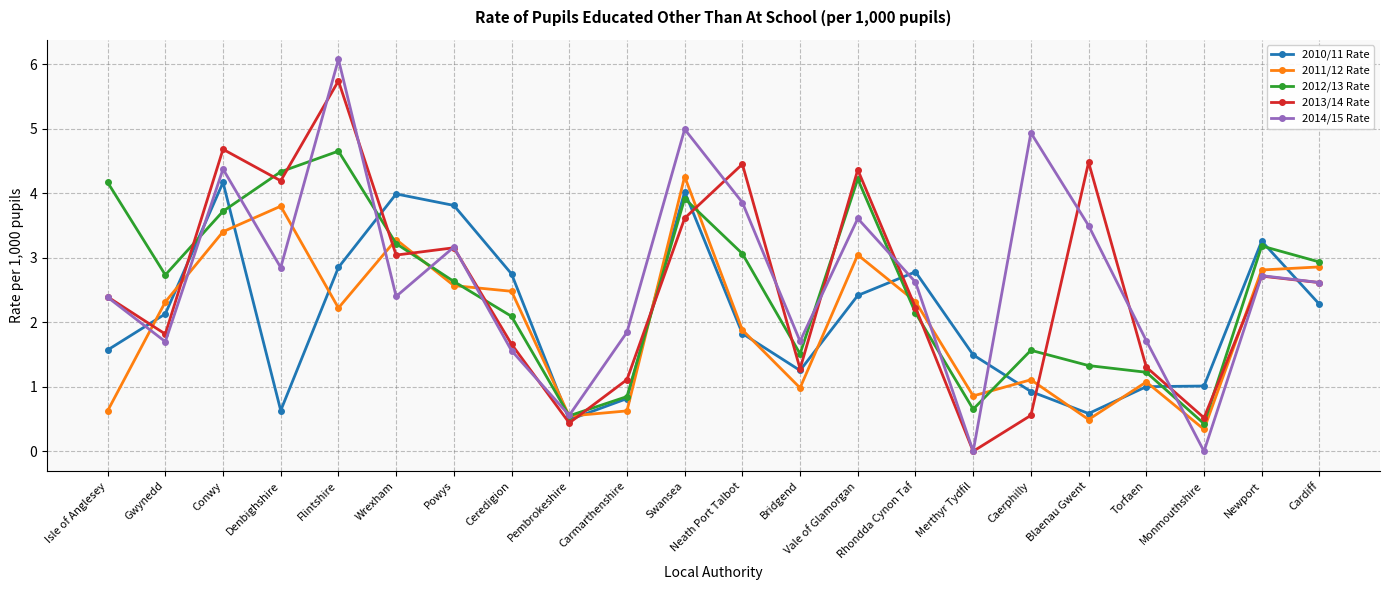

After their last crossing, which series has the higher values: 2010/11 Rate or 2012/13 Rate?

2012/13 Rate